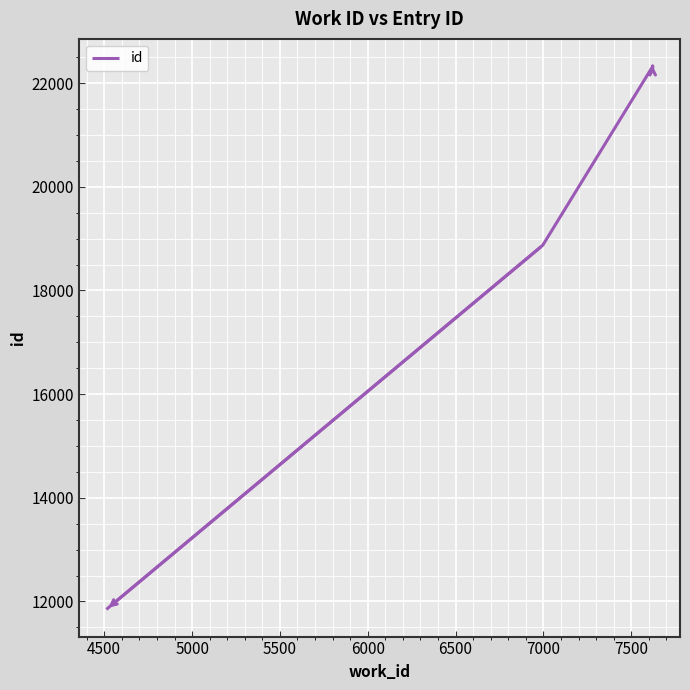

What is the sum of all values?

209338